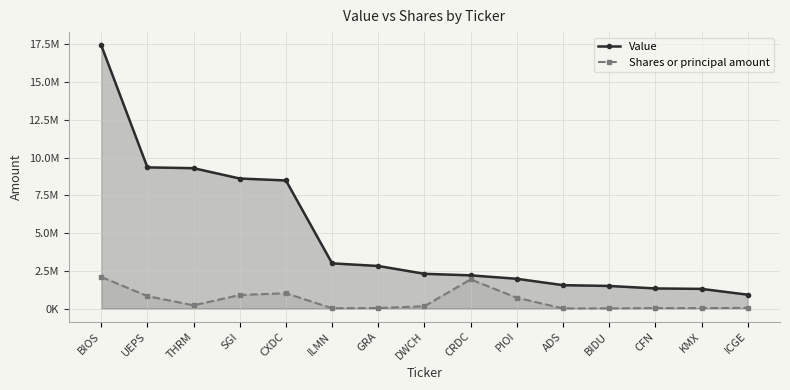

True or false: Value has more than 2 points higher than both neighbors.

False